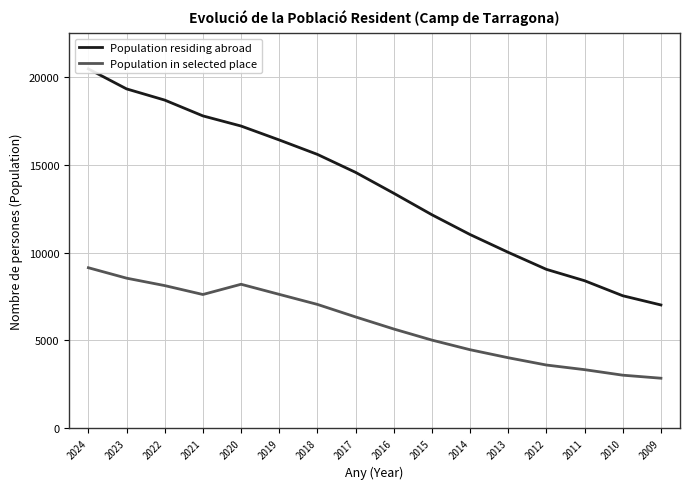

Rank the series by their maximum value, from highest to lowest.

Population residing abroad, Population in selected place